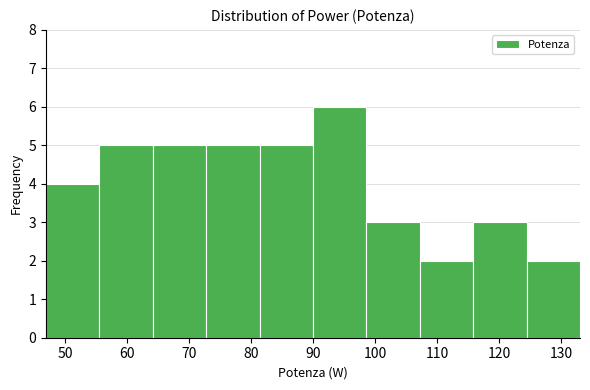

How tall is the bar that spans 99 to 107 on the x-axis? Neither the bar edges nor the heights are printed on the chart, so give them approximately, as read against the axes.

3